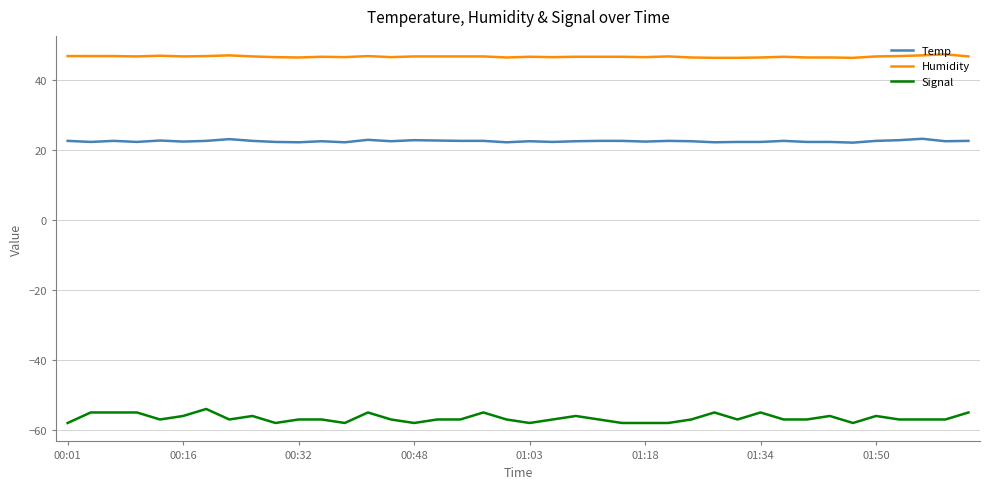

What is the smallest value displayed?

-58.0